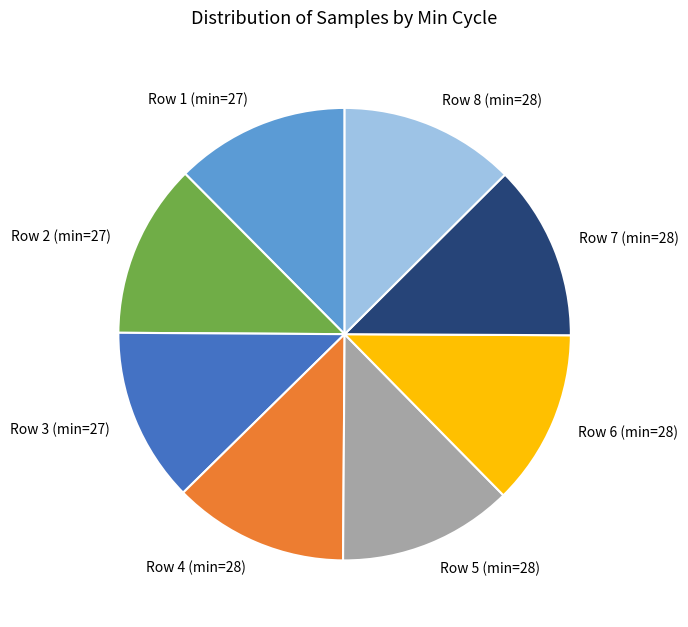

Is the sum of Row 8 (min=28) and Row 2 (min=27) greater than half?

No